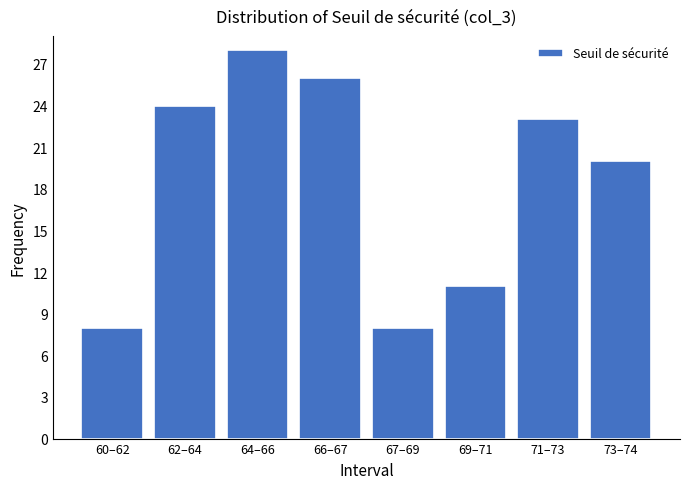

Reading left to right, what are all the values shown in this chart?

8	24	28	26	8	11	23	20